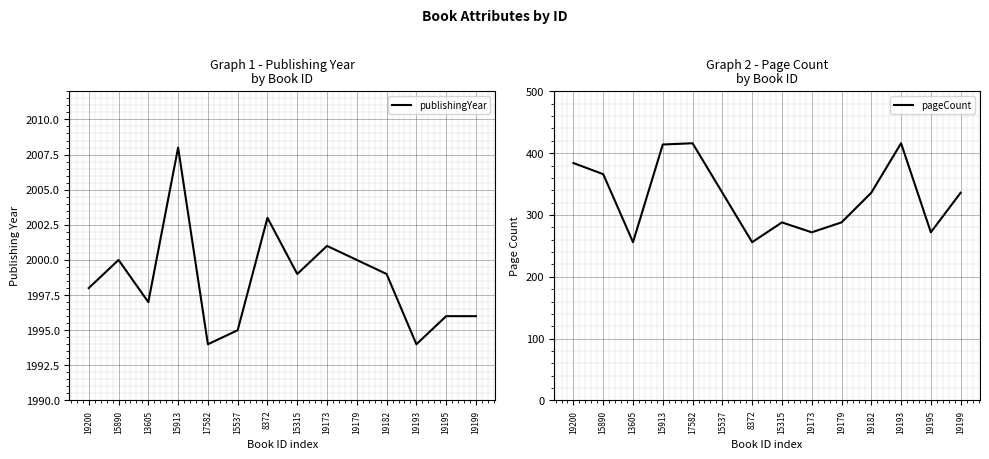

How many lines are shown in the chart?

2